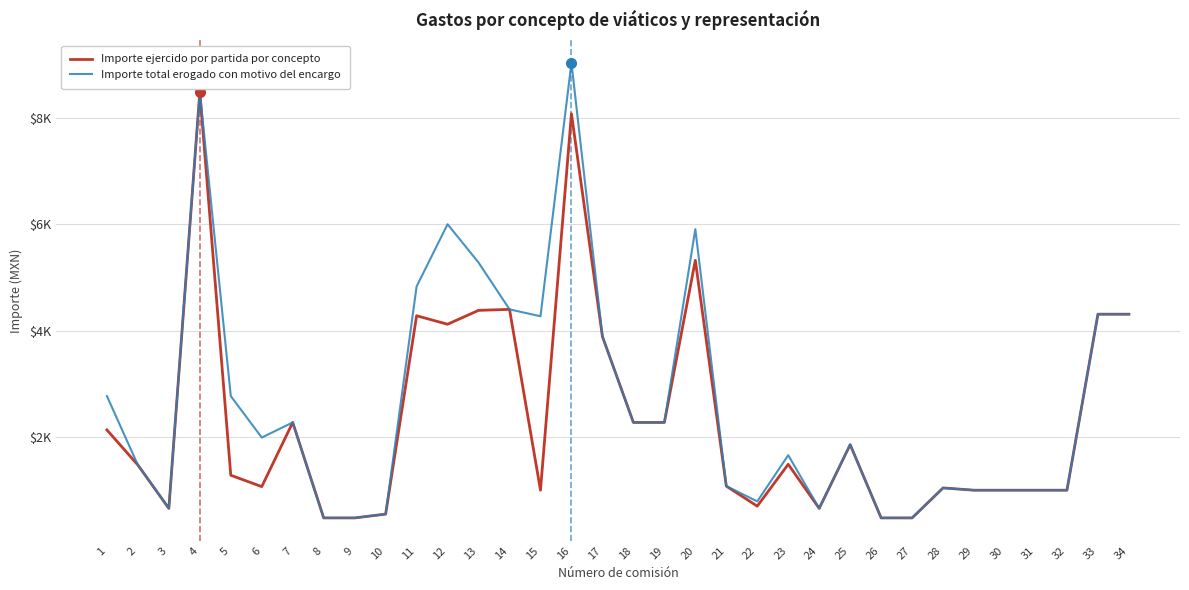

Is it true that Importe ejercido por partida por concepto equals 8487.1 at 4?

True